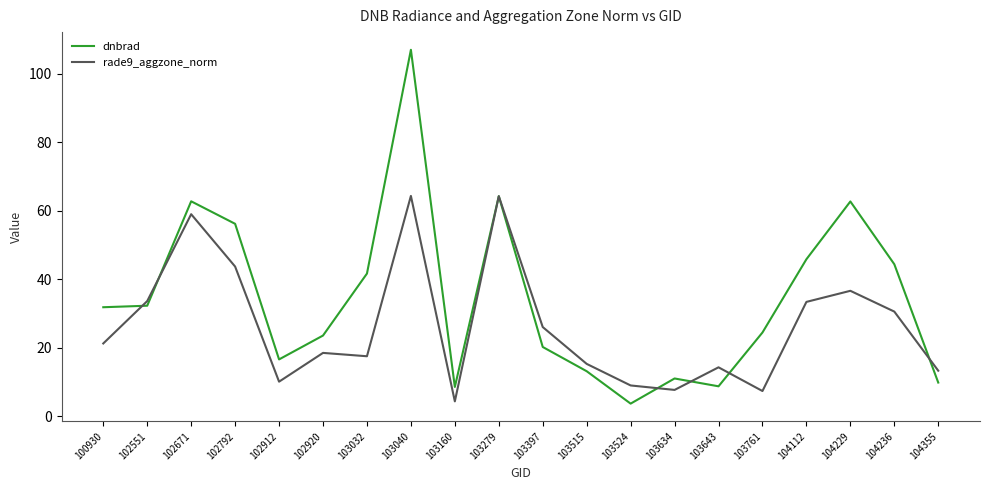

Which category has the lowest value in the dnbrad series?

103524